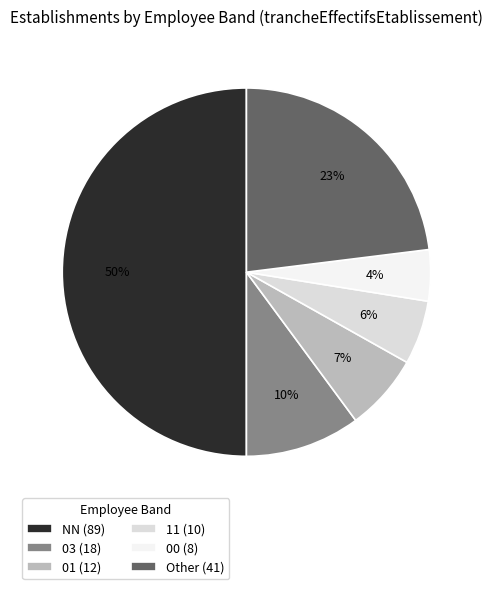

Which category has the biggest portion of the pie?

NN